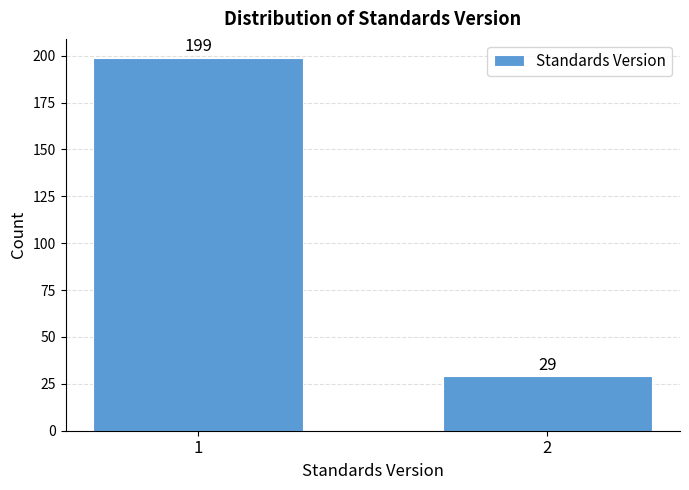

Reading left to right, extract all data points from this chart.

199	29